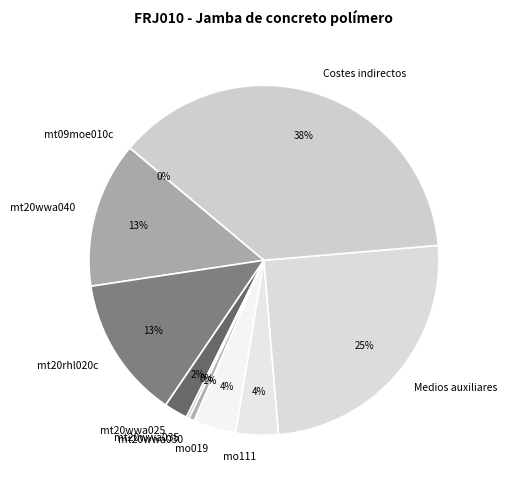

Which has a higher value, mt20rhl020c or mo019?

mt20rhl020c